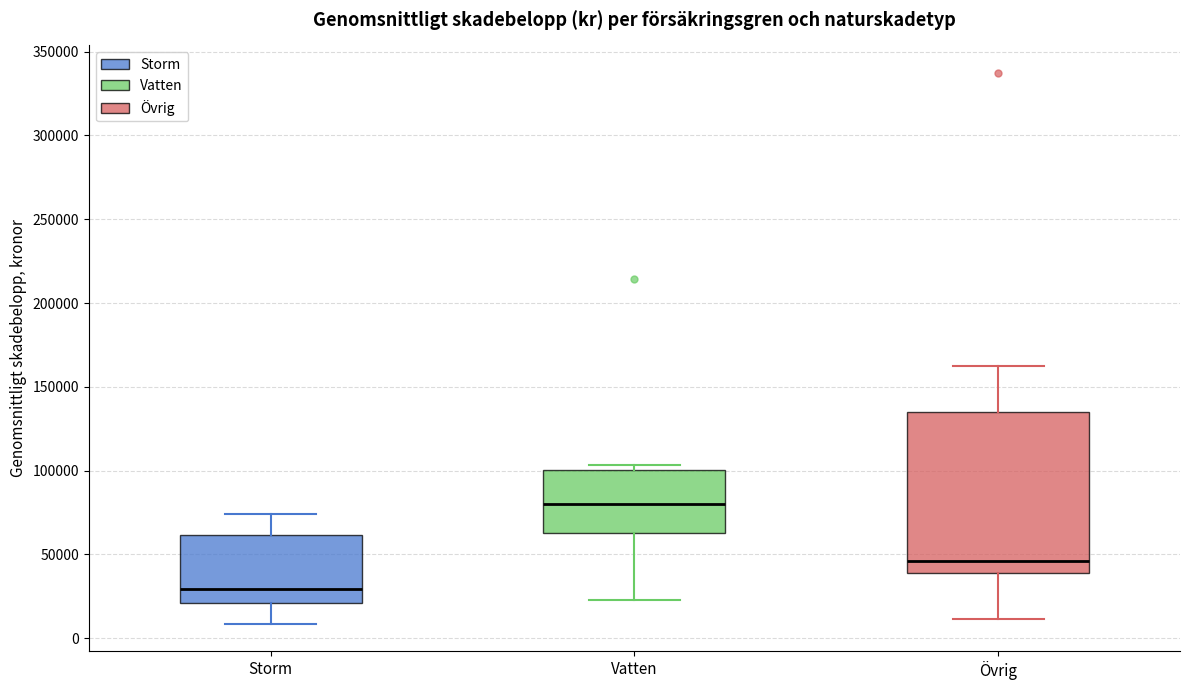

Which box has the highest median line?

Vatten